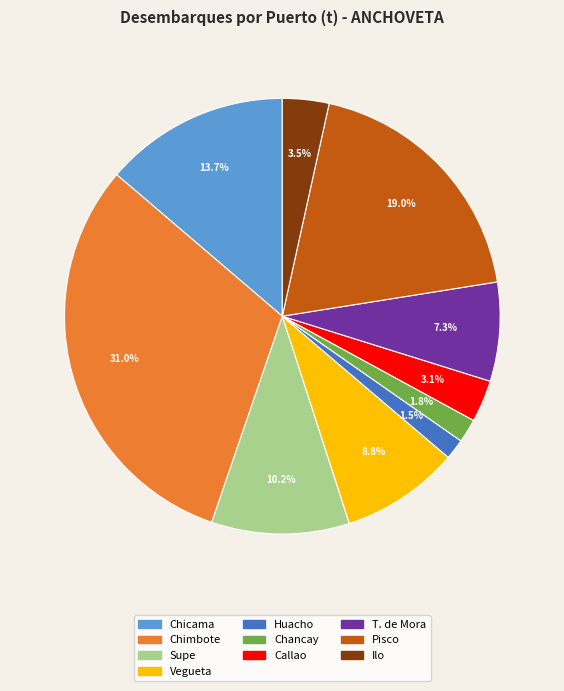

Between Chicama and Chimbote, which is larger?

Chimbote